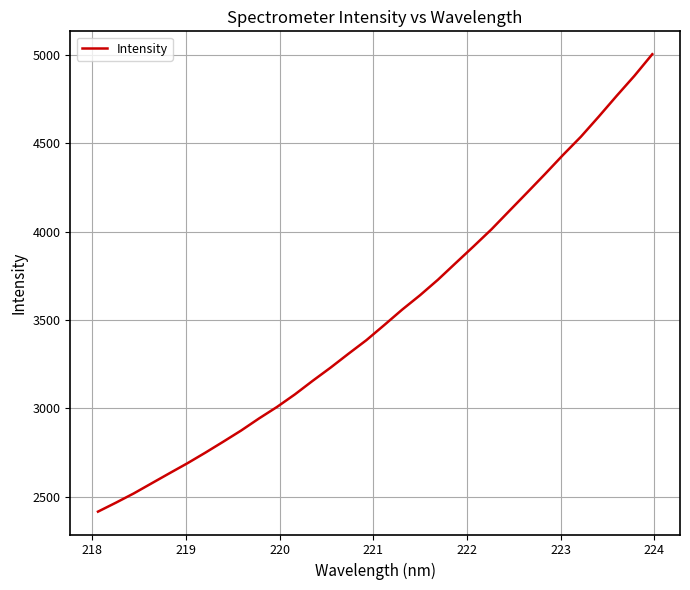

What is the smallest value displayed?

2417.0